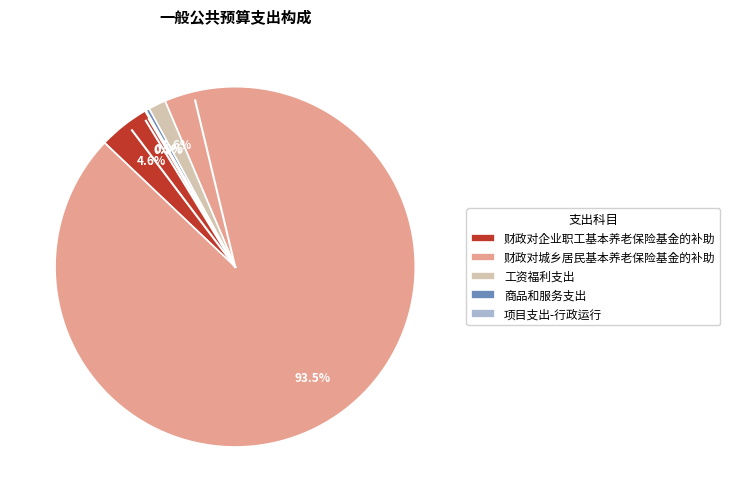

Which slice represents more than half of the pie?

财政对城乡居民基本养老保险基金的补助